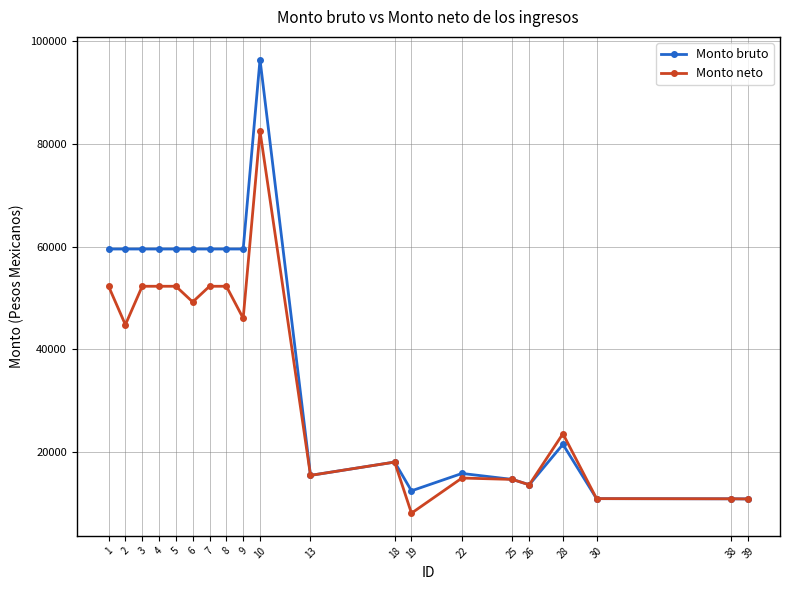

What is the lowest value of the Monto bruto series?

10868